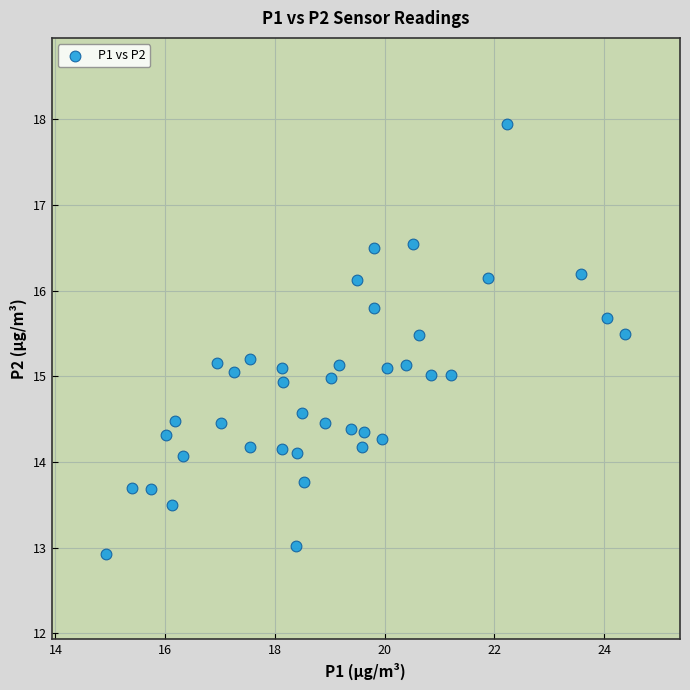

What is the range of Y values (max minus min)?

5.0